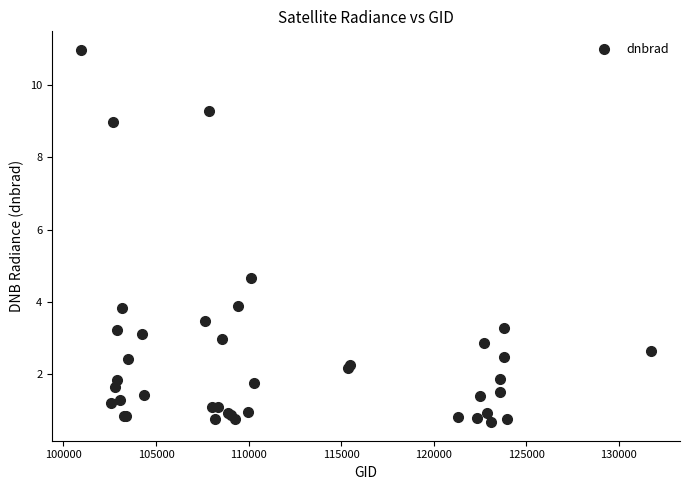

What Y value in the scatter plot is closest to 5?

4.7